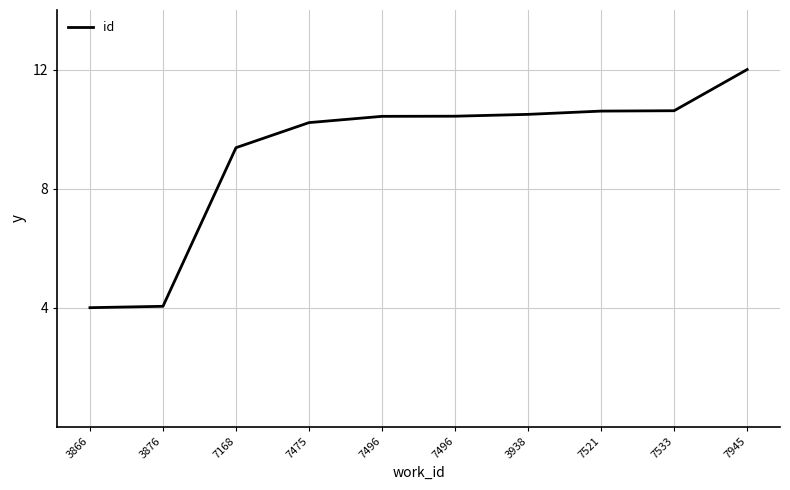

How many lines are shown in the chart?

1